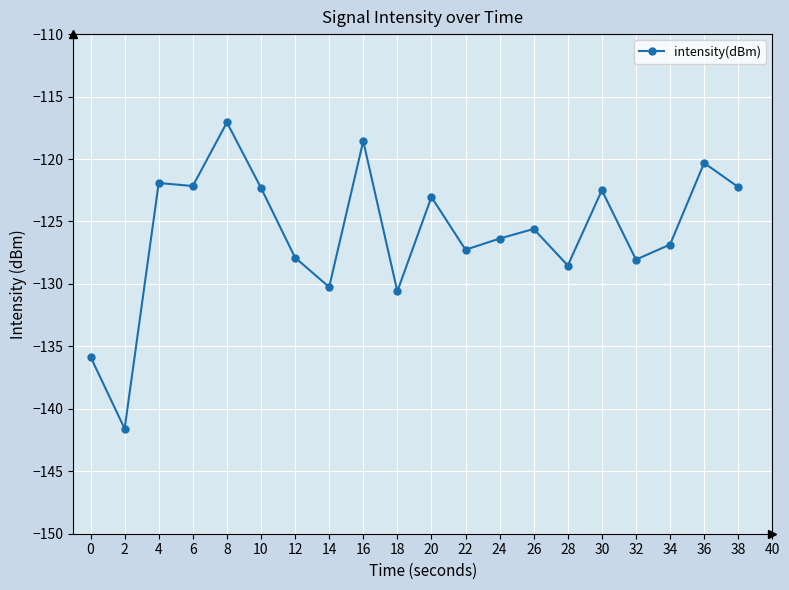

What is the change in value from 30 to 36?

+2.2